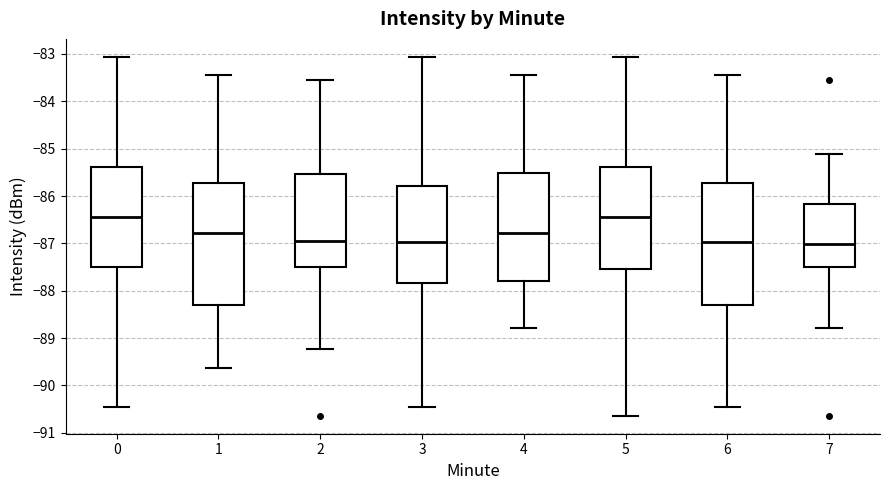

Where is the upper edge of the box at x = 4 on the y-axis? The values are not printed on the chart, so give them approximately, as read against the axis.

-85.5